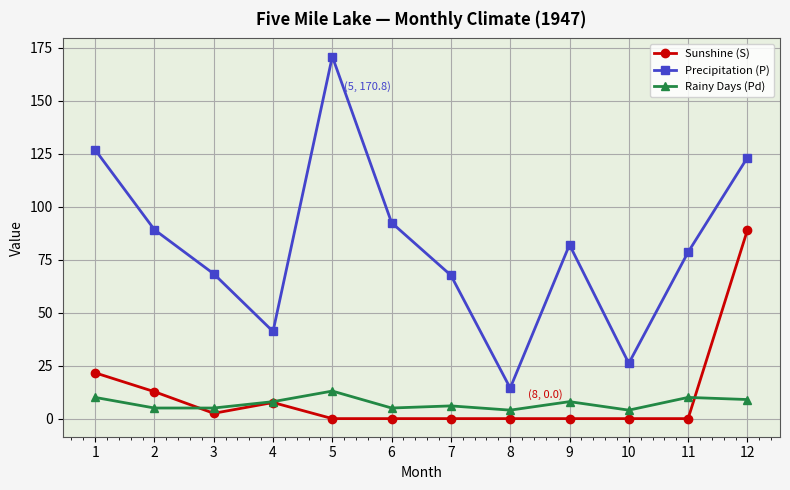

Rank the series at 5 from highest to lowest value.

Precipitation (P), Rainy Days (Pd), Sunshine (S)